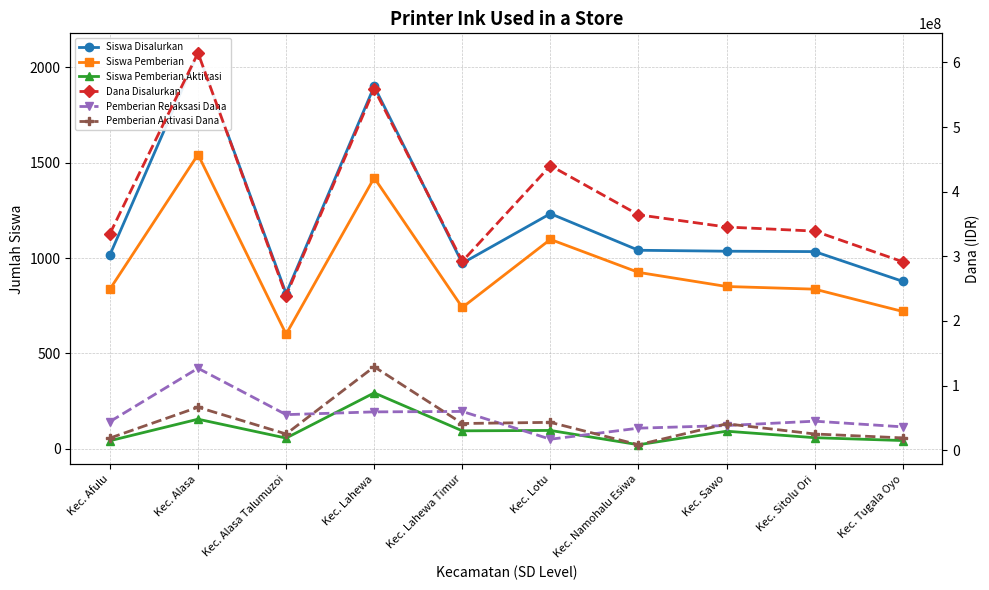

At which label is Dana Disalurkan closest to 427050000?

Kec. Lotu